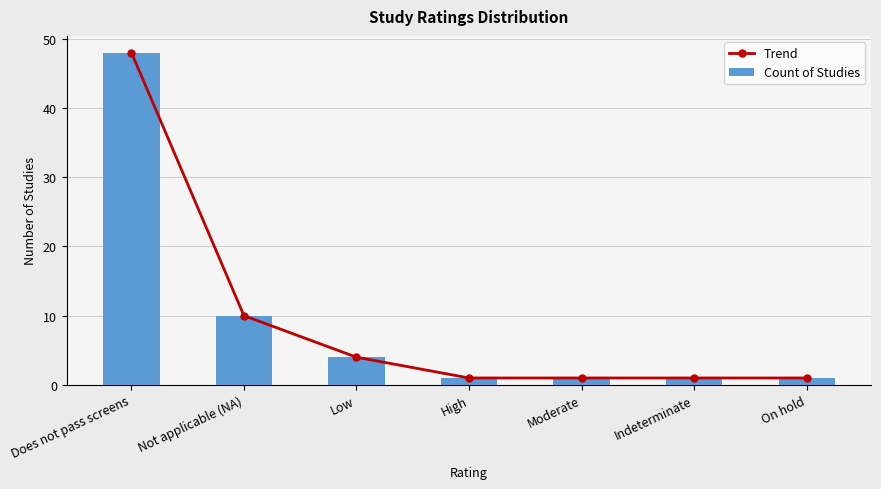

Which has a higher value, High or Not applicable (NA)?

Not applicable (NA)